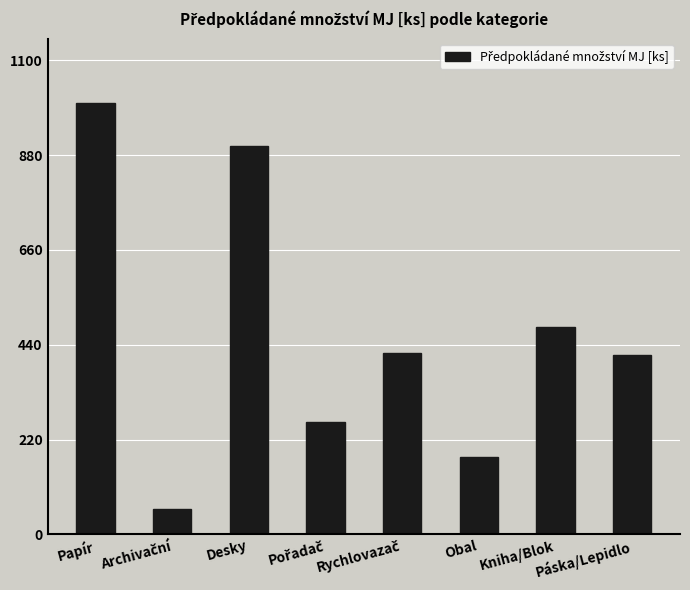

What is the greatest value displayed?

1000